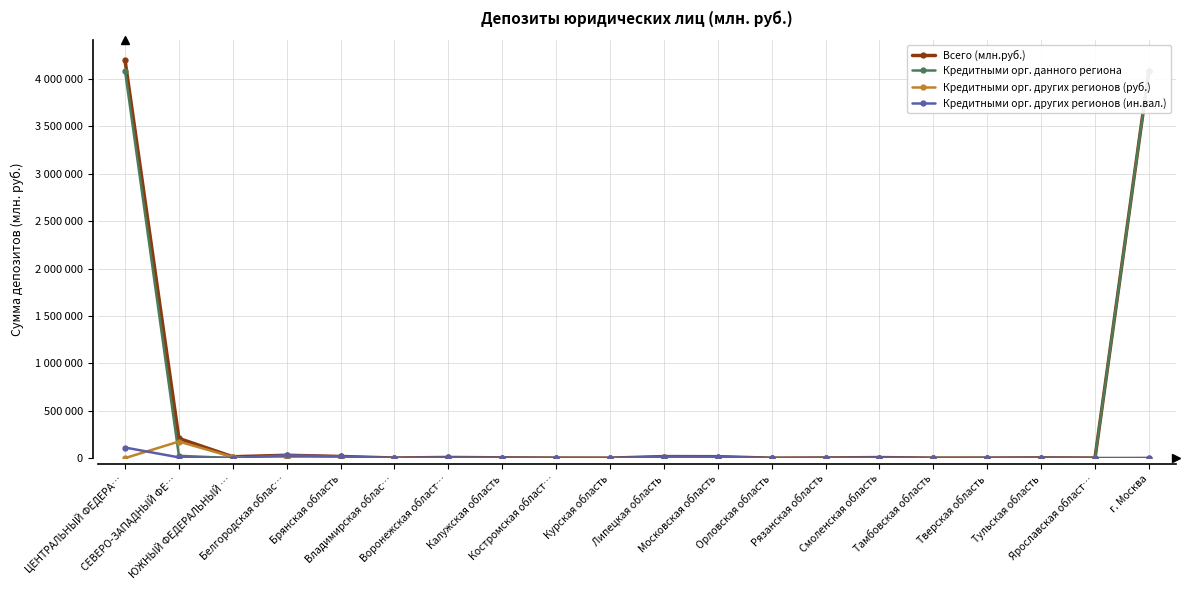

What position from the right is Брянская область?

16